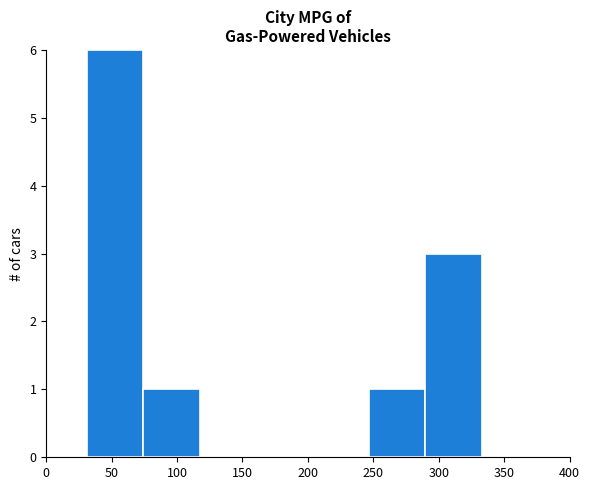

How tall is the bar that spans 245 to 290 on the x-axis? Neither the bar edges nor the heights are printed on the chart, so give them approximately, as read against the axes.

1